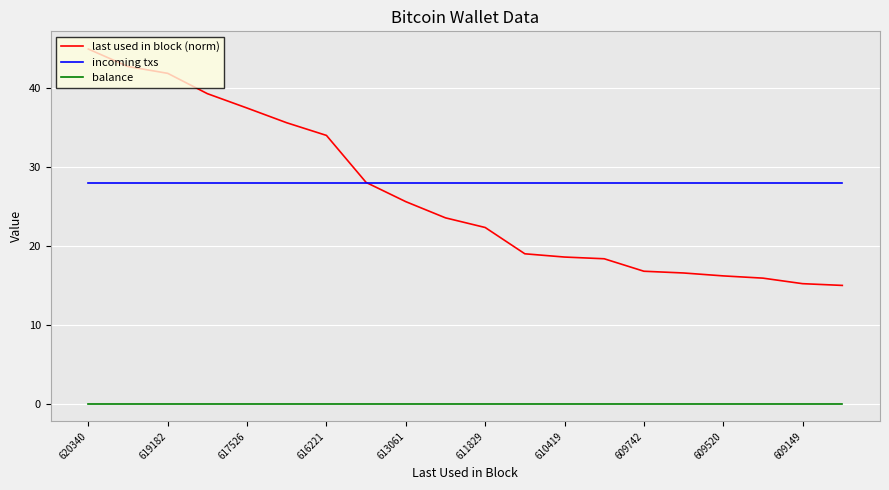

True or false: balance and last used in block (norm) intersect in this chart.

False